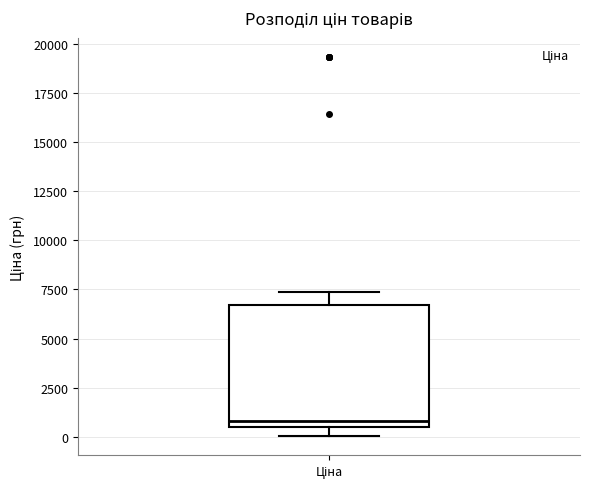

Where does the median line of the box for Ціна sit on the y-axis? The values are not printed on the chart, so give them approximately, as read against the axis.

1000